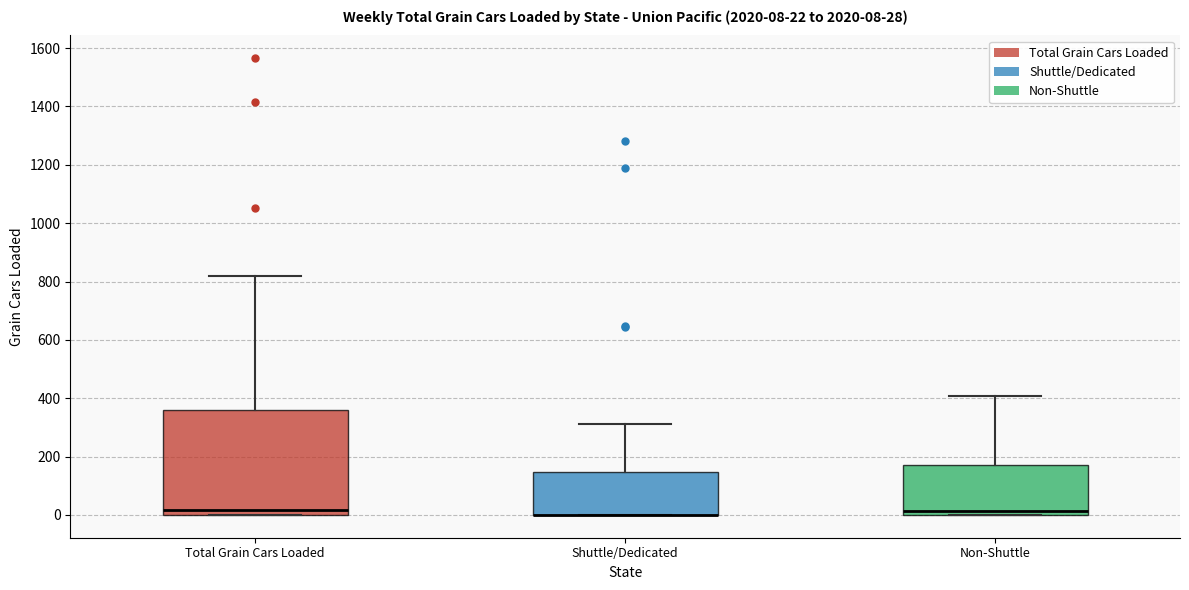

Which box is the tallest, from its lower edge to its upper edge?

Total Grain Cars Loaded